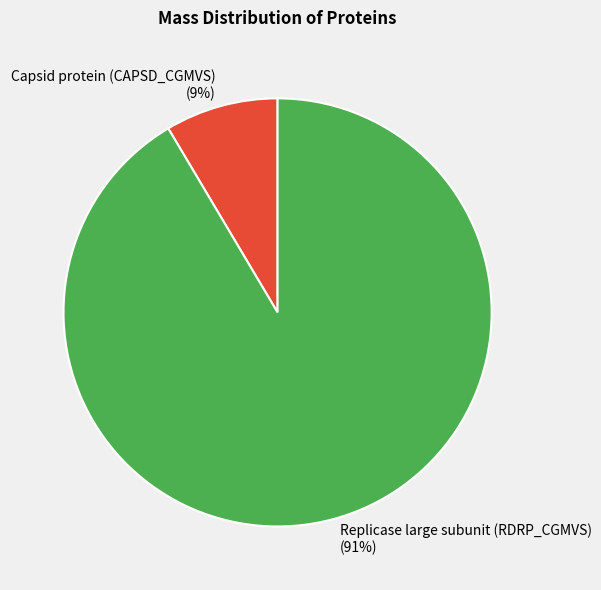

To the nearest percent, what portion does Replicase large subunit (RDRP_CGMVS) represent?

91%